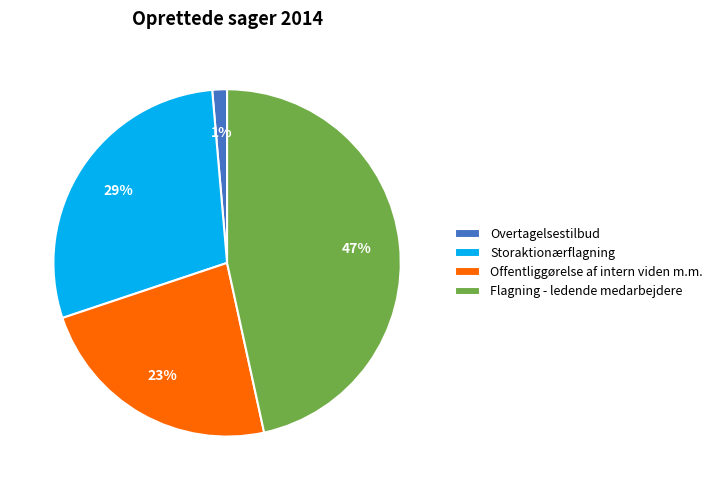

True or false: Overtagelsestilbud accounts for 1% of the total.

True